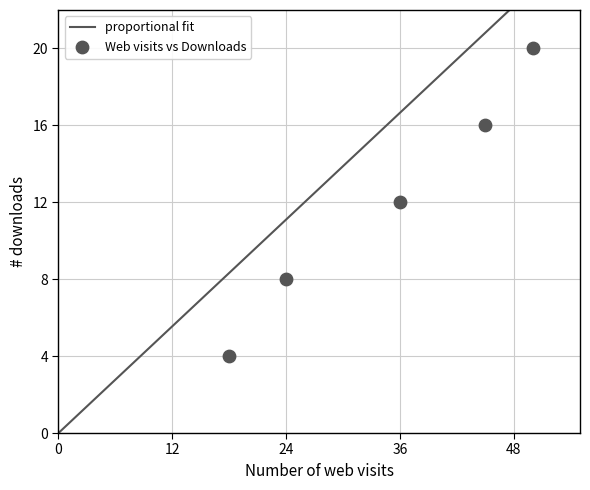

What is the range of Y values (max minus min)?

16